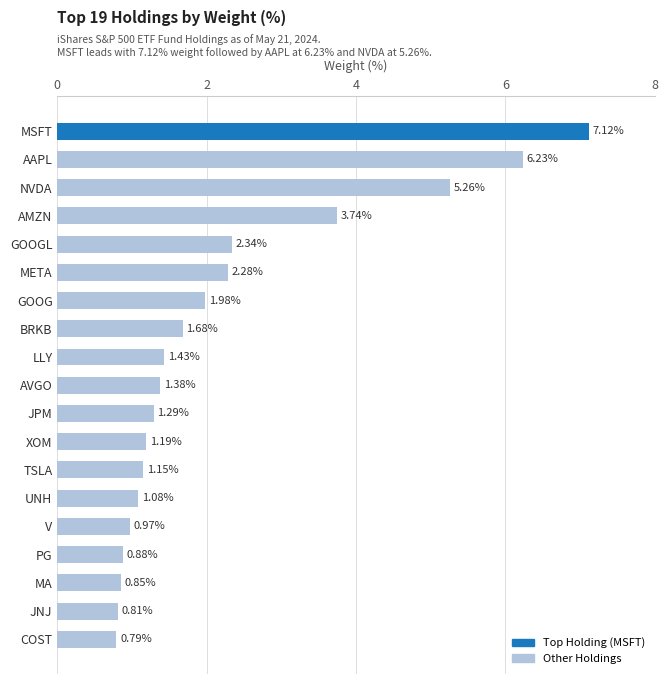

How many values are below 1?

5